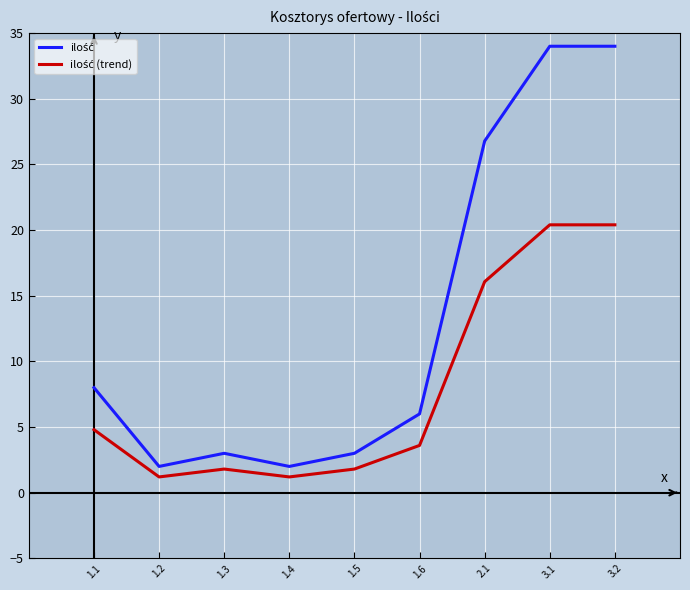

What is the maximum value shown in the chart?

34.0